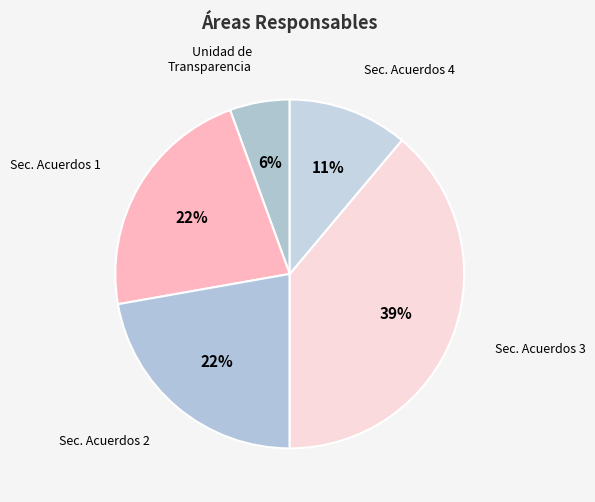

To the nearest percent, what is the average slice percentage?

20%